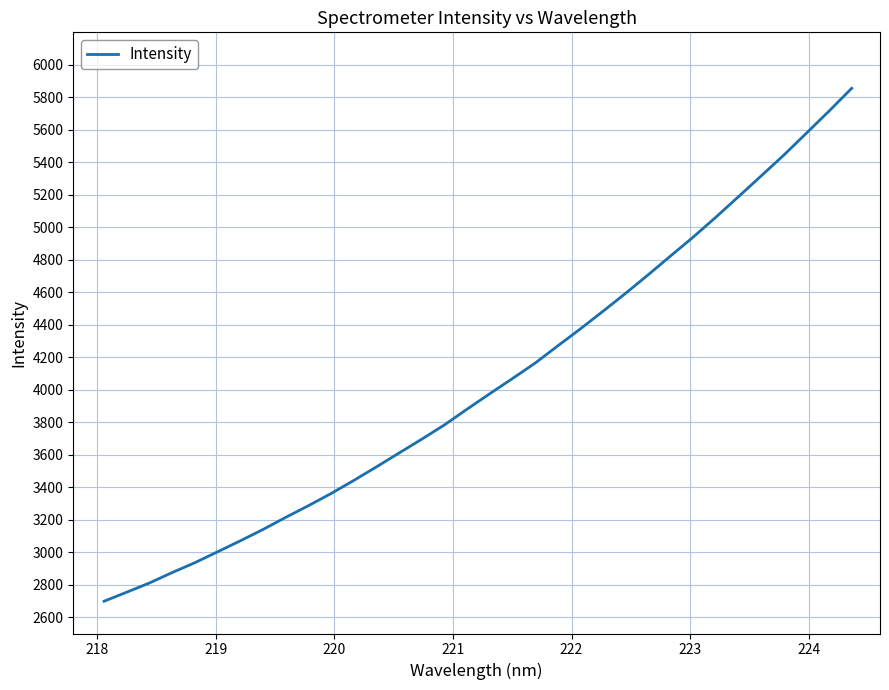

What is the minimum value shown in the chart?

2698.7